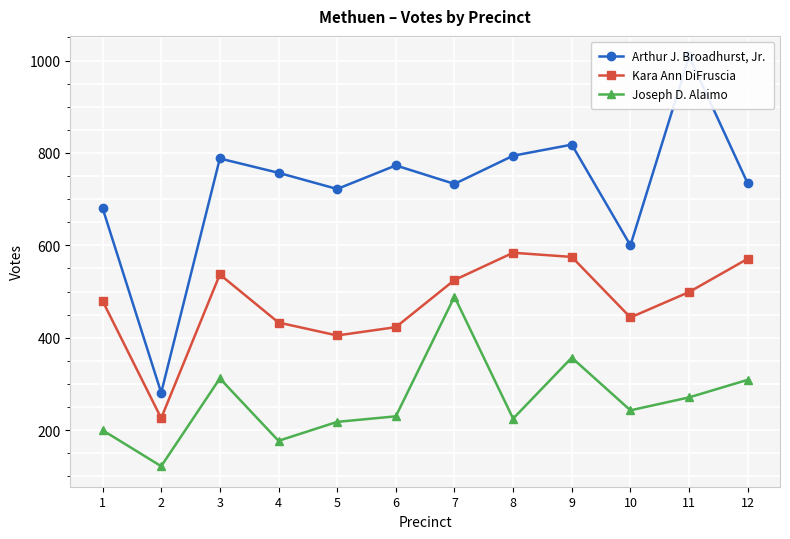

What is the sum of all Joseph D. Alaimo values?

3153